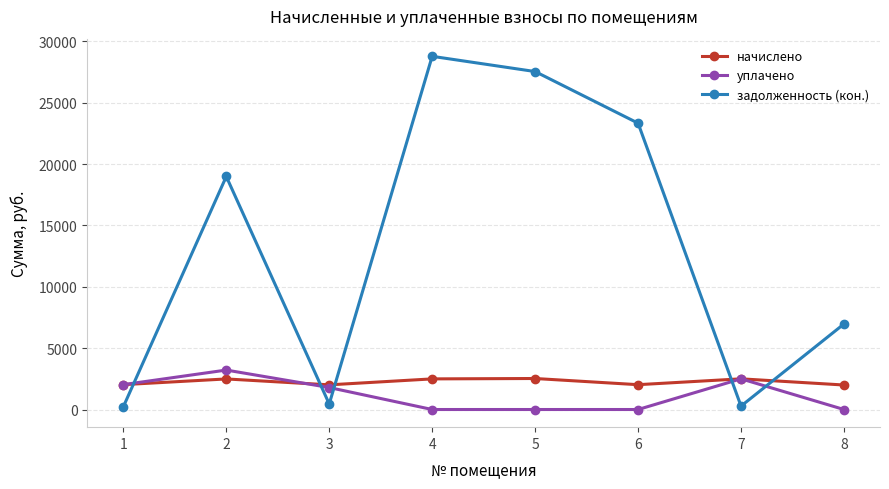

How many interior local peaks does the начислено series have?

3